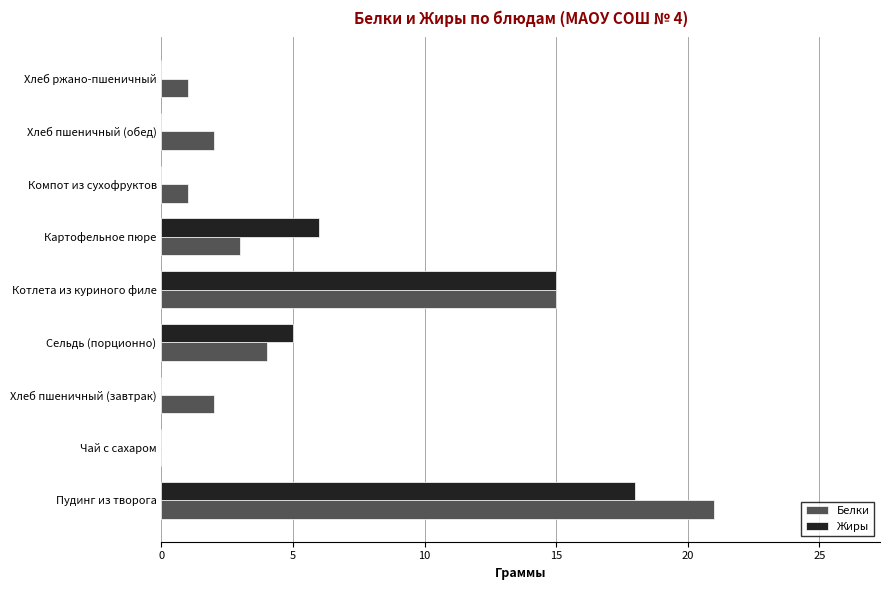

Between Пудинг из творога and Хлеб пшеничный (завтрак), which series saw the biggest shift?

Белки